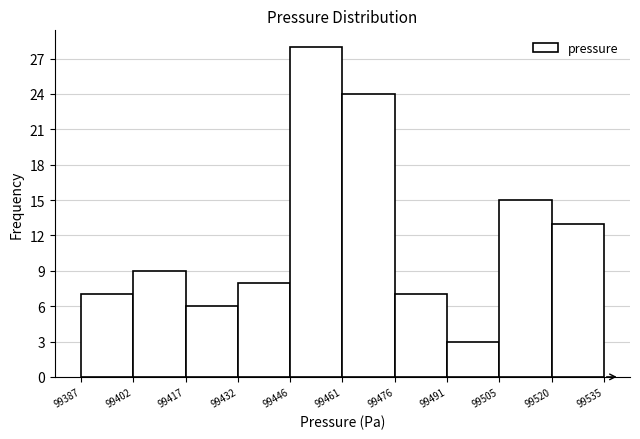

What is the height of the bar covering 99461 to 99476 on the x-axis? The values are not printed on the chart, so give them approximately, as read against the axis.

24